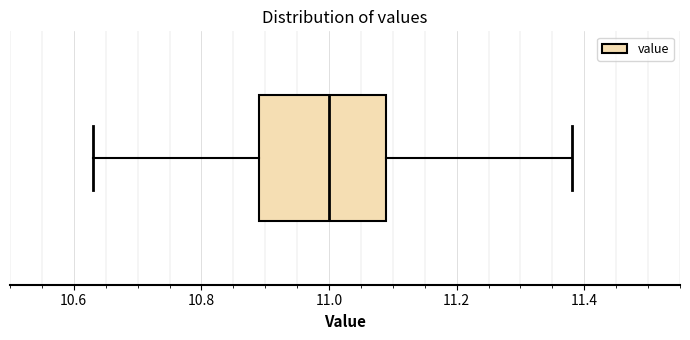

Transcribe this box plot: give where the median line is, the range the box spans, and where the two whiskers end, as read against the x-axis. The values are not printed on the chart, so give them approximately, as read against the axis.

median 11.00, box 10.90 to 11.10, whiskers 10.64 to 11.38